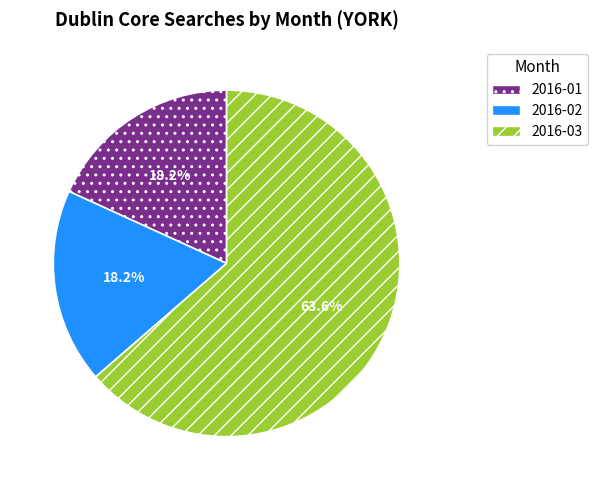

How many slices are in this pie chart?

3